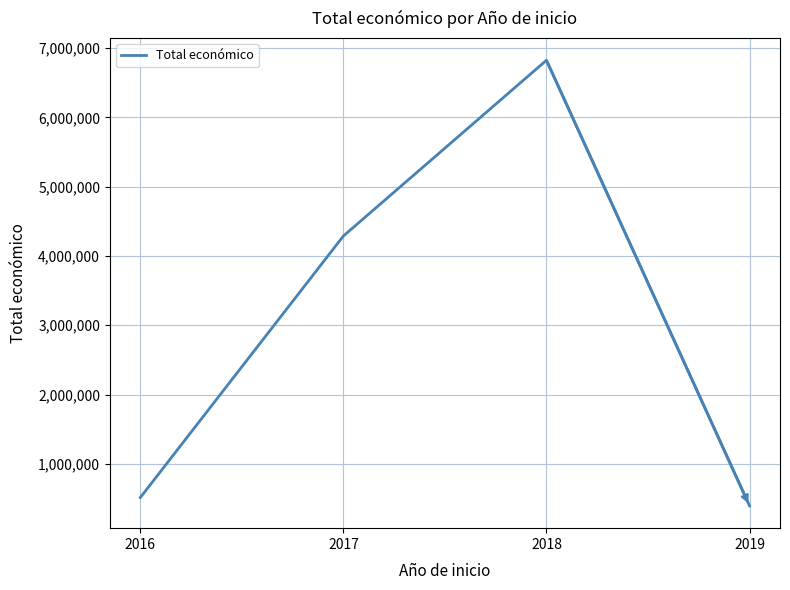

Approximately how many times larger is the value at 2016 compared to 2017?

0.1